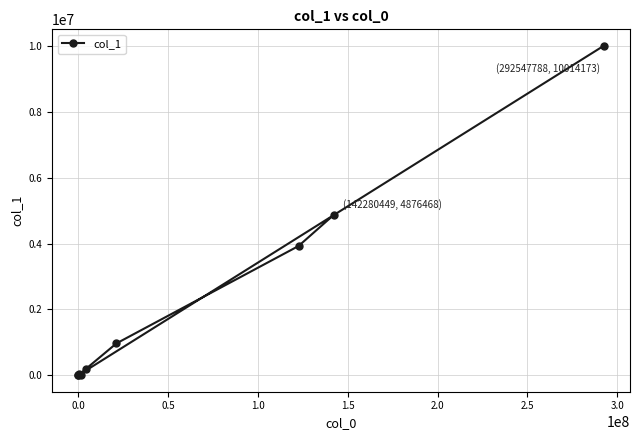

What is the maximum value shown in the chart?

10014173